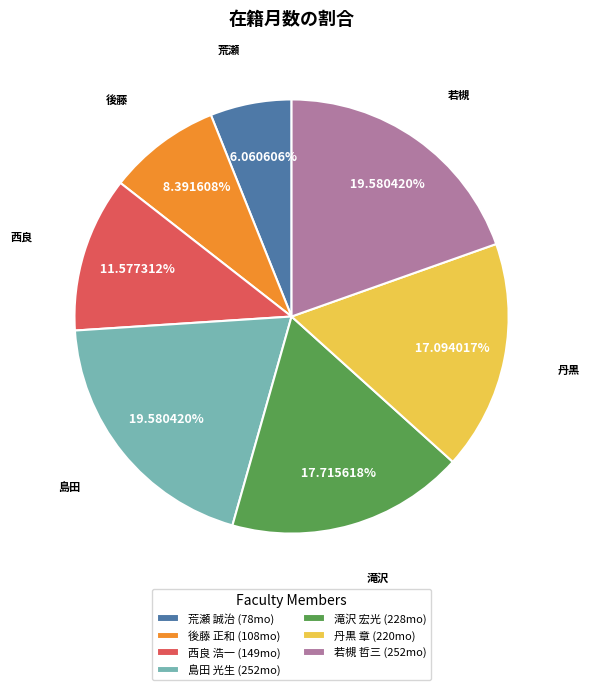

Count the number of slices in the pie.

7